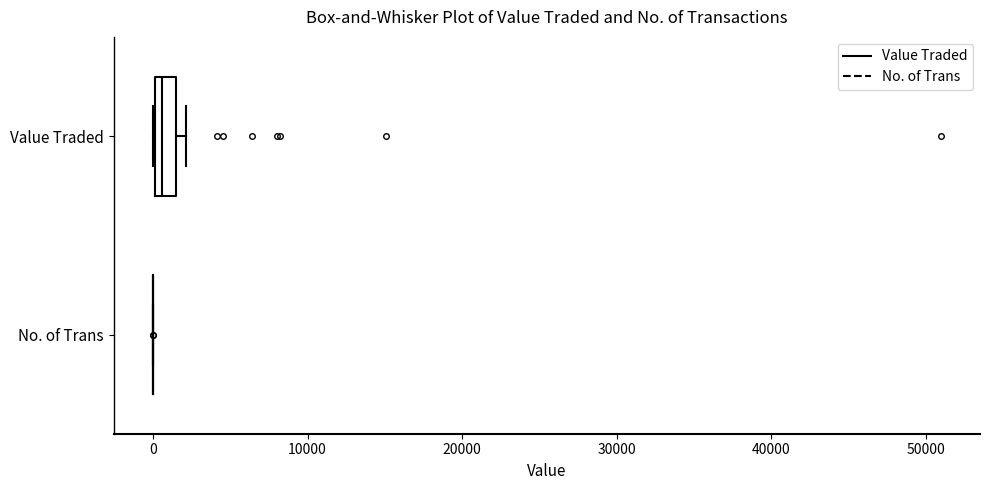

Which box is the widest, from its left edge to its right edge?

Value Traded